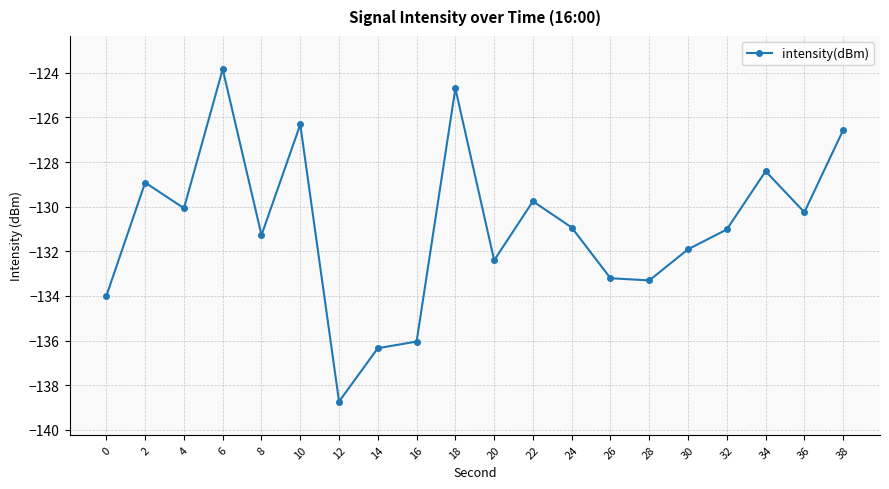

What is the change in value from 16 to 20?

+3.6